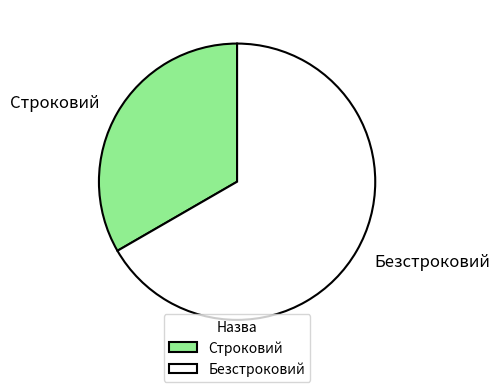

Approximately how many times larger is the value at Строковий compared to Безстроковий?

0.5